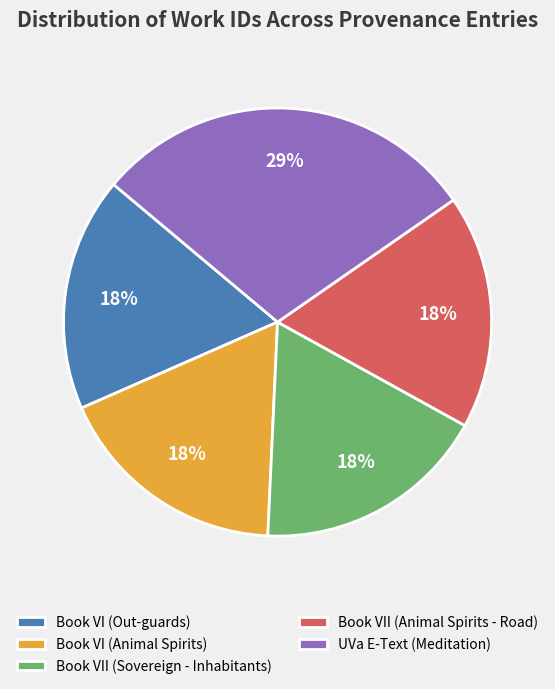

Is it true that Book VII (Sovereign - Inhabitants) is 11% of the pie?

False